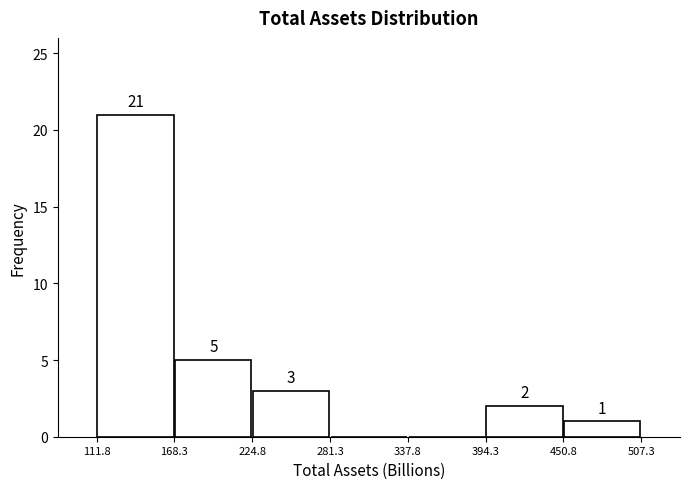

Over which range of the x-axis is the bar tallest?

111.8 to 168.3